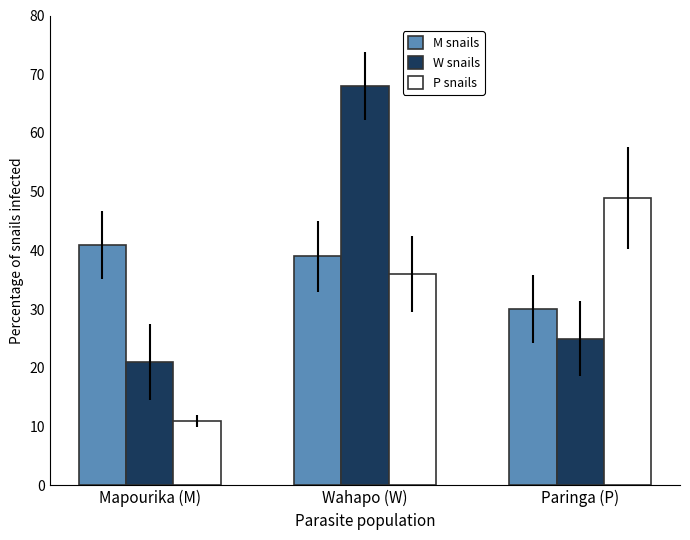

The value of W snails at Wahapo (W) is 68. True or false?

True